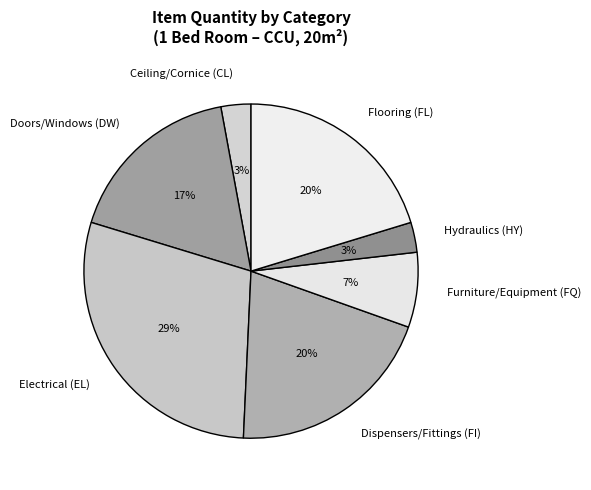

To the nearest percent, what is the difference between the largest and smallest slice percentages?

26%